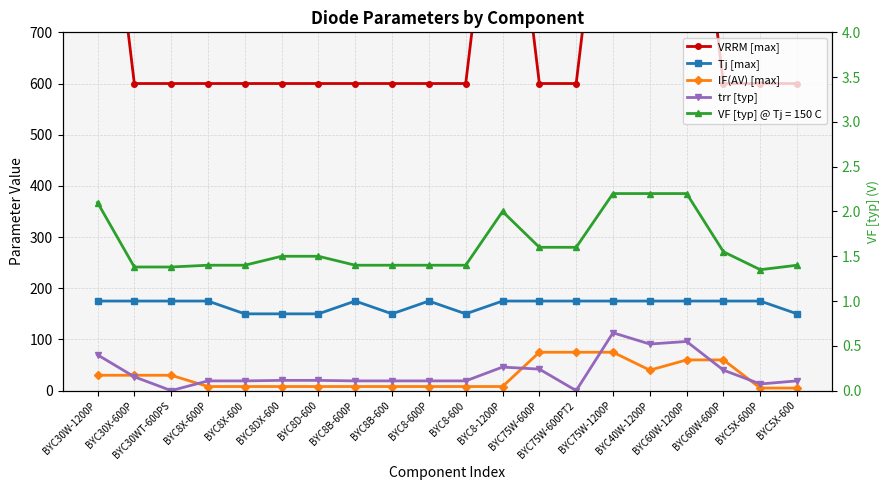

True or false: Tj [max] and VRRM [max] intersect in this chart.

False